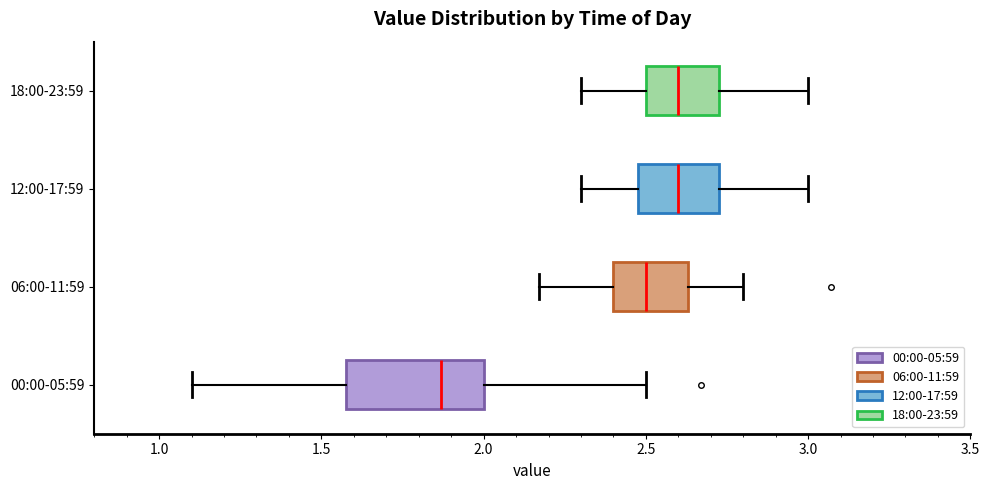

Reading bottom to top, read every box against the x-axis: the position of its median line, the range the box covers, and the ends of its whiskers. The values are not printed on the chart, so give them approximately, as read against the axis.

00:00-05:59: median 1.85, box 1.60 to 2.00, whiskers 1.10 to 2.50
06:00-11:59: median 2.50, box 2.40 to 2.65, whiskers 2.15 to 2.80
12:00-17:59: median 2.60, box 2.50 to 2.75, whiskers 2.30 to 3.00
18:00-23:59: median 2.60, box 2.50 to 2.75, whiskers 2.30 to 3.00